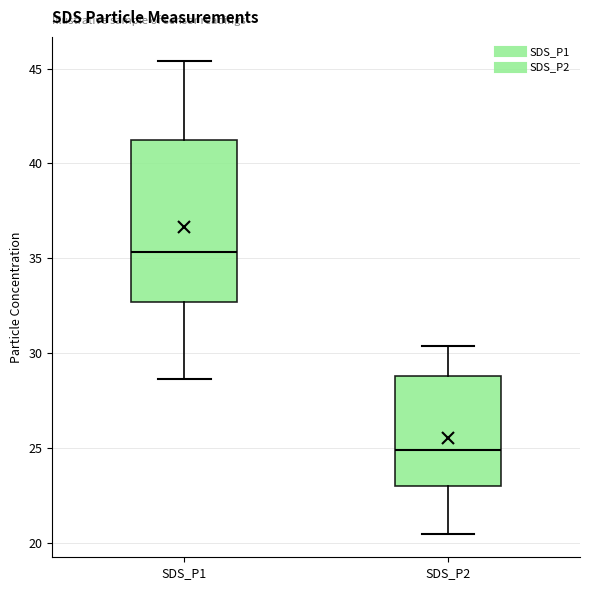

Where does the lower whisker of the box for SDS_P2 end on the y-axis? The values are not printed on the chart, so give them approximately, as read against the axis.

20.5